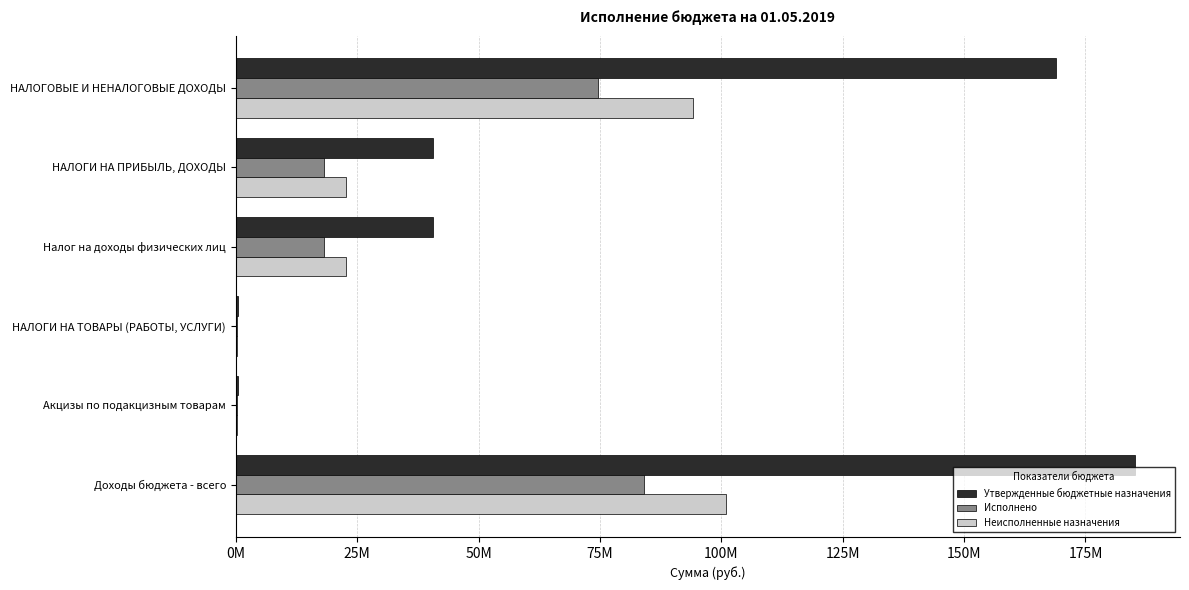

What are all the series names shown in the legend?

Утвержденные бюджетные назначения, Исполнено, Неисполненные назначения